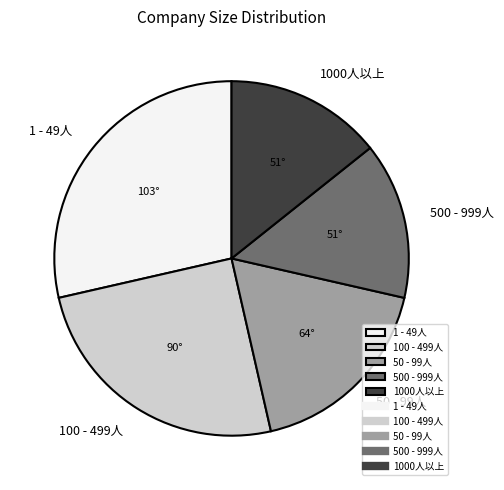

Is there a majority slice in this chart?

No